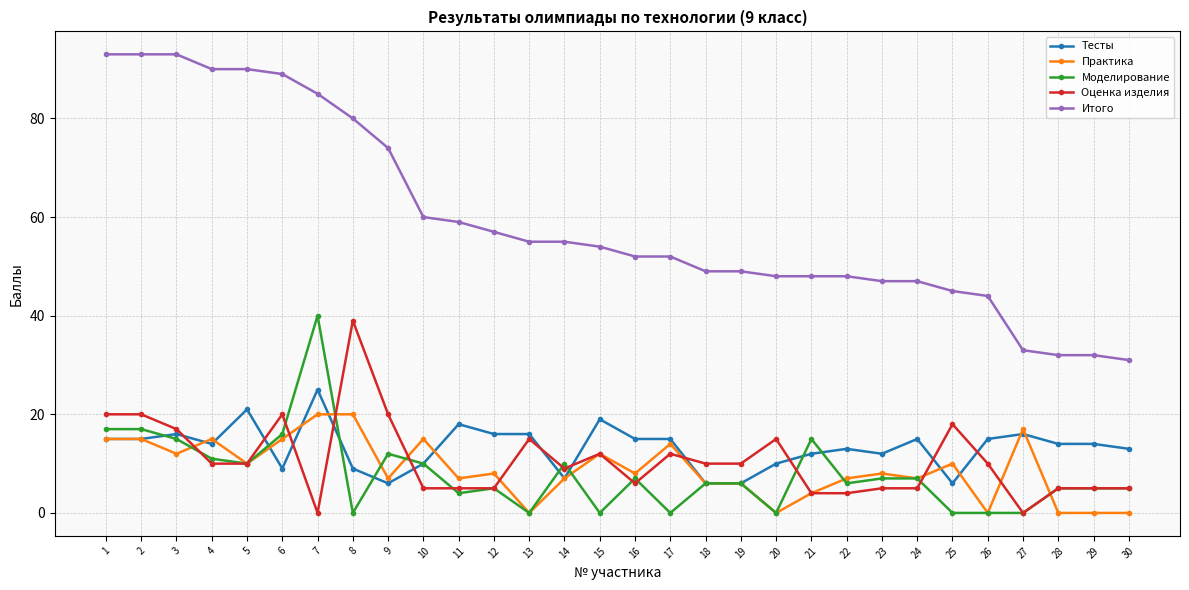

List the series in order of their peak value, lowest first.

Практика, Тесты, Оценка изделия, Моделирование, Итого